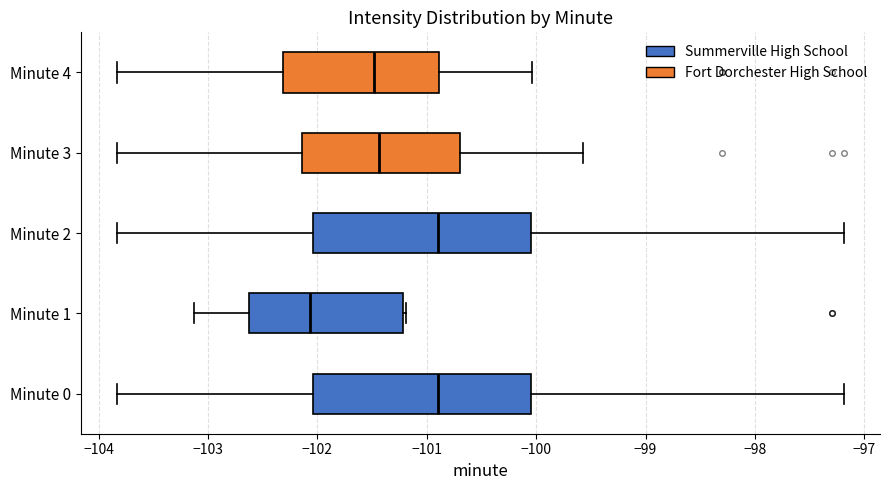

Reading bottom to top, transcribe this box plot: for each box, give where its median line is, the range the box spans, and where its two whiskers end, as read against the x-axis. The values are not printed on the chart, so give them approximately, as read against the axis.

Minute 0: median -100.9, box -102.0 to -100.0, whiskers -103.8 to -97.2
Minute 1: median -102.1, box -102.6 to -101.2, whiskers -103.1 to -101.2
Minute 2: median -100.9, box -102.0 to -100.0, whiskers -103.8 to -97.2
Minute 3: median -101.4, box -102.1 to -100.7, whiskers -103.8 to -99.6
Minute 4: median -101.5, box -102.3 to -100.9, whiskers -103.8 to -100.0